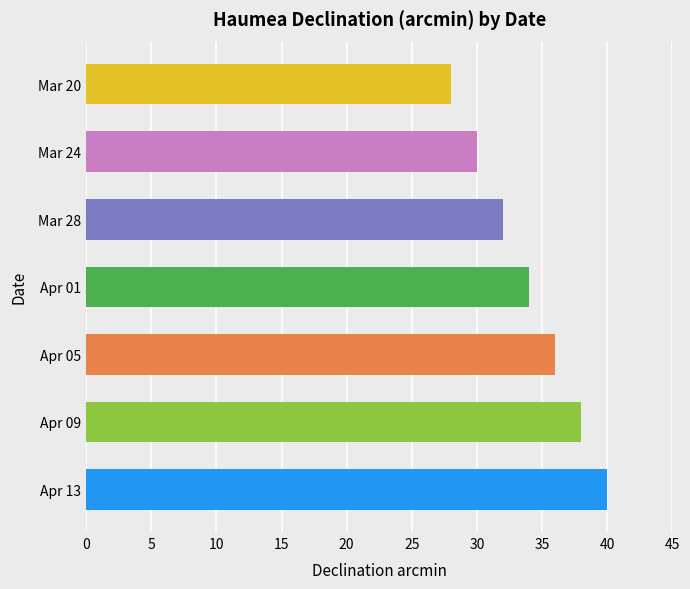

What value does the data have at Apr 09, to the nearest 10?

40